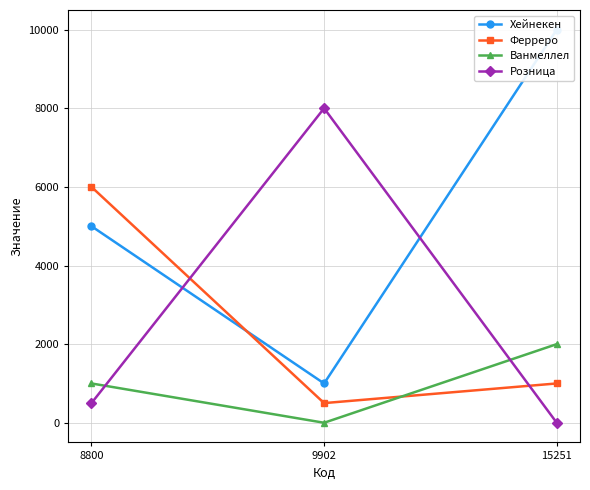

Rank the series at 15251 from highest to lowest value.

Хейнекен, Ванмеллел, Ферреро, Розница